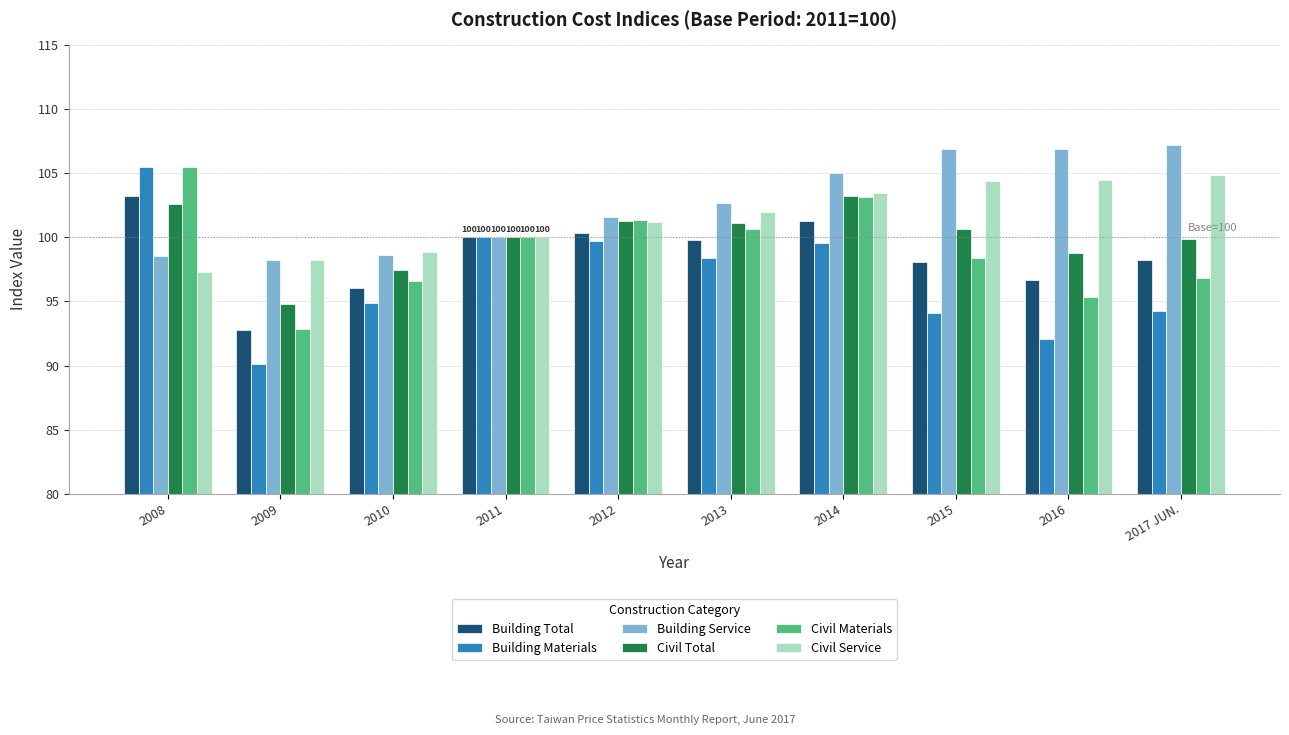

What is the difference between the Building Total values at 2010 and 2011?

3.9